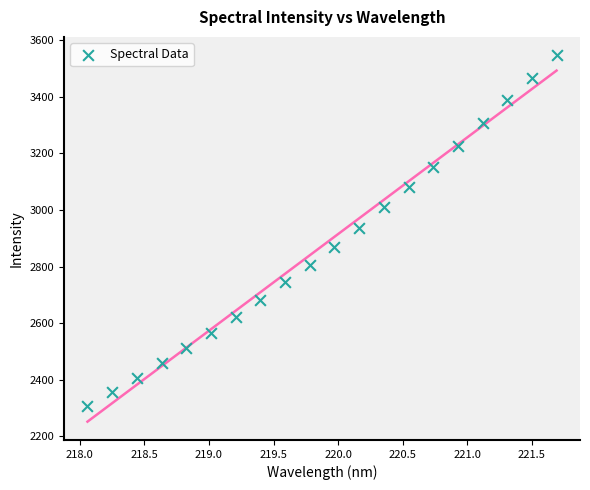

What is the range of Y values (max minus min)?

1240.6